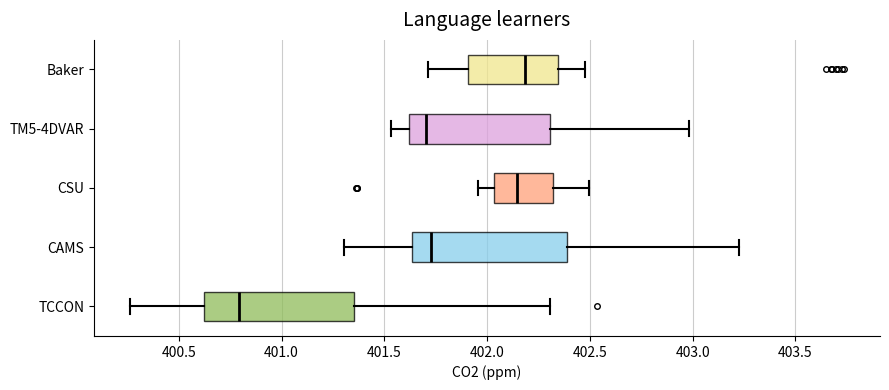

Which box has the furthest to the left median line?

TCCON